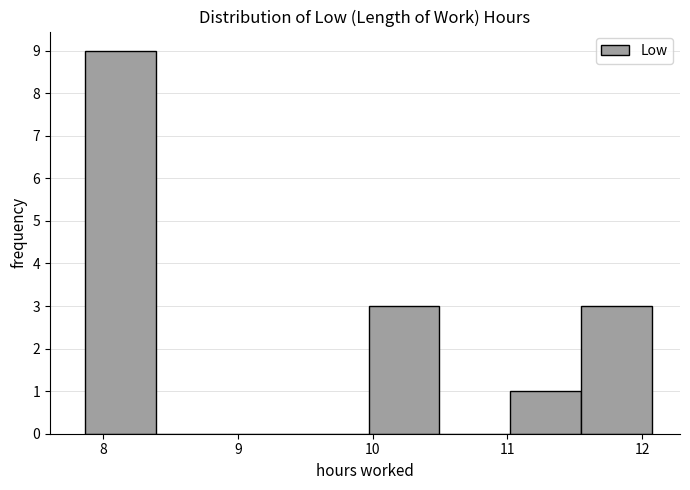

Which range on the x-axis has the tallest bar?

7.9 to 8.4